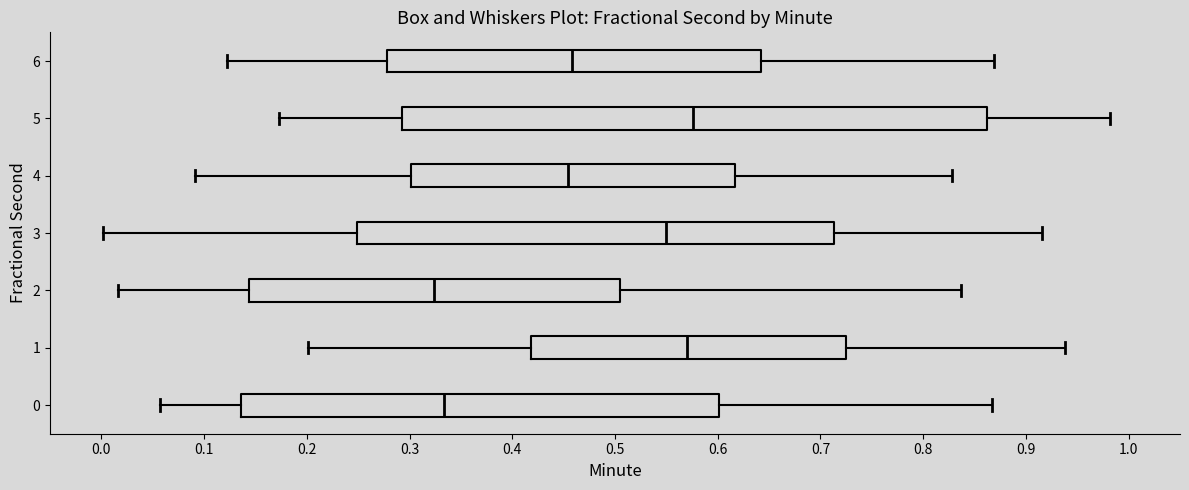

Reading bottom to top, read every box against the x-axis: the position of its median line, the range the box covers, and the ends of its whiskers. The values are not printed on the chart, so give them approximately, as read against the axis.

0: median 0.33, box 0.14 to 0.60, whiskers 0.06 to 0.87
1: median 0.57, box 0.42 to 0.72, whiskers 0.20 to 0.94
2: median 0.32, box 0.14 to 0.50, whiskers 0.02 to 0.84
3: median 0.55, box 0.25 to 0.71, whiskers 0.00 to 0.92
4: median 0.45, box 0.30 to 0.62, whiskers 0.09 to 0.83
5: median 0.58, box 0.29 to 0.86, whiskers 0.17 to 0.98
6: median 0.46, box 0.28 to 0.64, whiskers 0.12 to 0.87